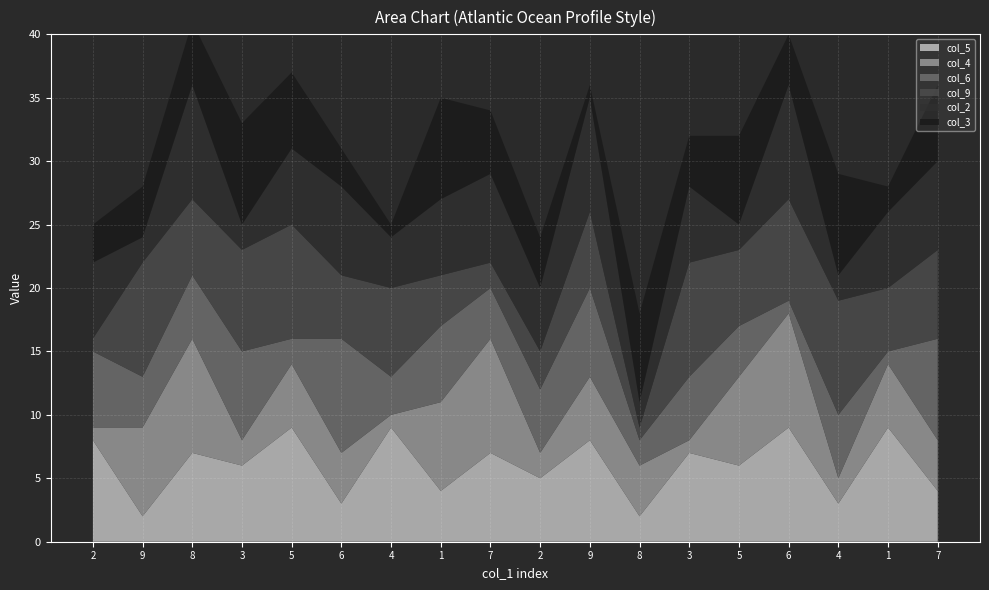

Reading right to left, extract all data points from this chart.

col_5: 7=4	1=9	4=3	6=9	5=6	3=7	8=2	9=8	2=5	7=7	1=4	4=9	6=3	5=9	3=6	8=7	9=2	2=8
col_4: 7=4	1=5	4=2	6=9	5=7	3=1	8=4	9=5	2=2	7=9	1=7	4=1	6=4	5=5	3=2	8=9	9=7	2=1
col_6: 7=8	1=1	4=5	6=1	5=4	3=5	8=2	9=7	2=5	7=4	1=6	4=3	6=9	5=2	3=7	8=5	9=4	2=6
col_9: 7=7	1=5	4=9	6=8	5=6	3=9	8=1	9=6	2=3	7=2	1=4	4=7	6=5	5=9	3=8	8=6	9=9	2=1
col_2: 7=7	1=6	4=2	6=9	5=2	3=6	8=2	9=9	2=5	7=7	1=6	4=4	6=7	5=6	3=2	8=9	9=2	2=6
col_3: 7=6	1=2	4=8	6=4	5=7	3=4	8=7	9=1	2=4	7=5	1=8	4=1	6=3	5=6	3=8	8=5	9=4	2=3